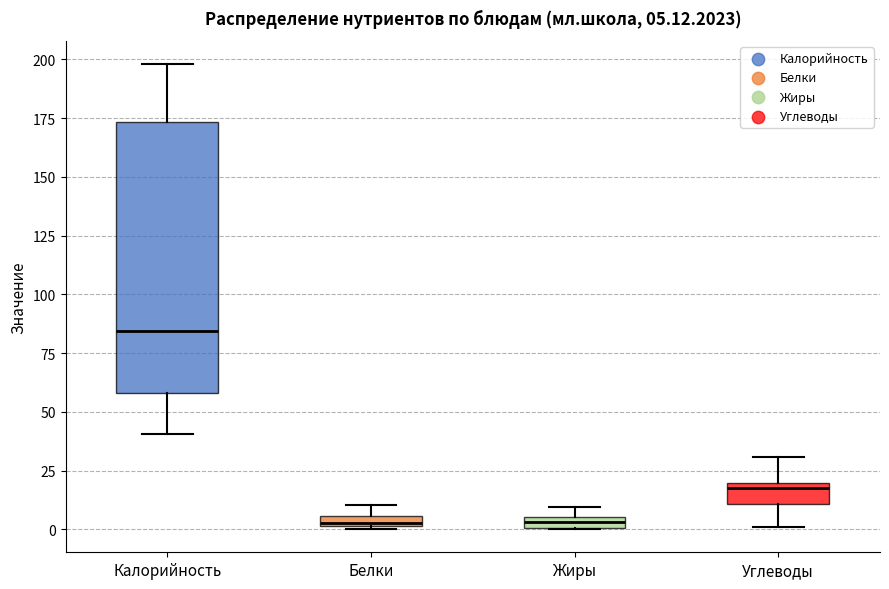

Which box is the tallest, from its lower edge to its upper edge?

Калорийность